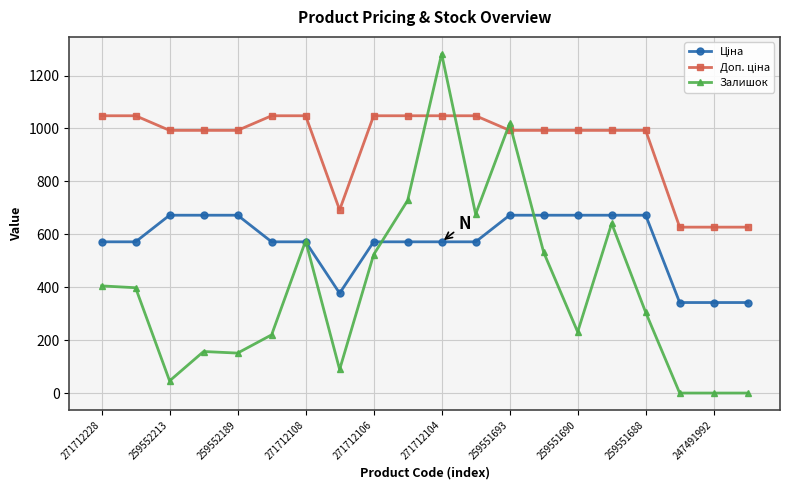

Which series has the largest range (max minus min)?

Залишок